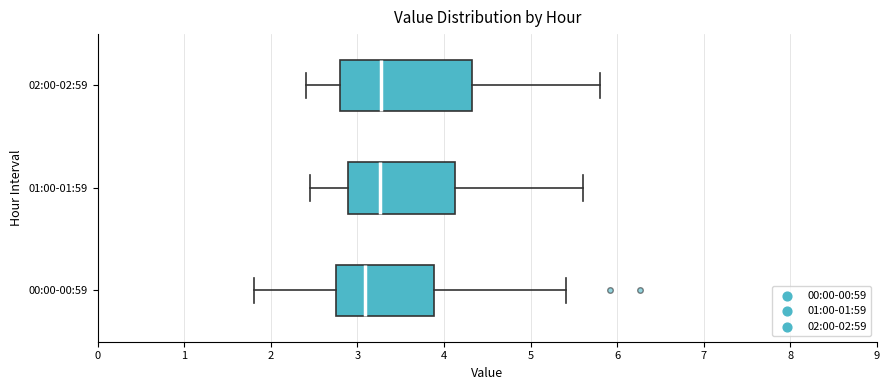

Reading bottom to top, transcribe this box plot: for each box, give where its median line is, the range the box spans, and where its two whiskers end, as read against the x-axis. The values are not printed on the chart, so give them approximately, as read against the axis.

00:00-00:59: median 3.1, box 2.8 to 3.9, whiskers 1.8 to 5.4
01:00-01:59: median 3.3, box 2.9 to 4.1, whiskers 2.5 to 5.6
02:00-02:59: median 3.3, box 2.8 to 4.3, whiskers 2.4 to 5.8